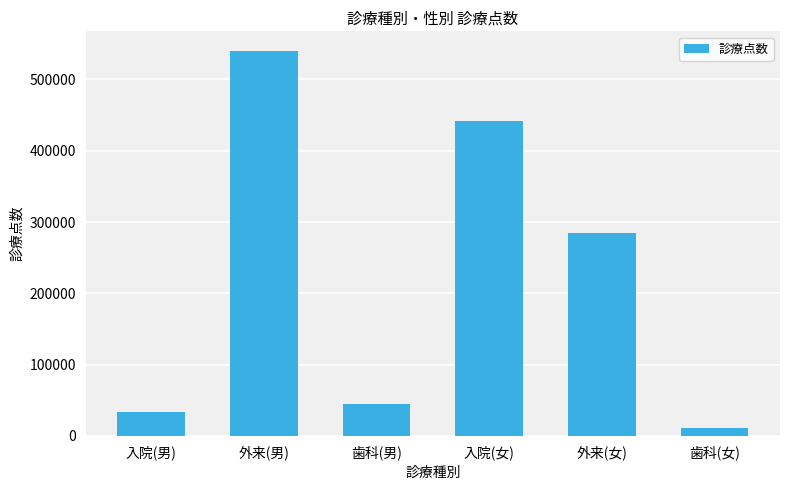

How many data points are less than 285125?

3